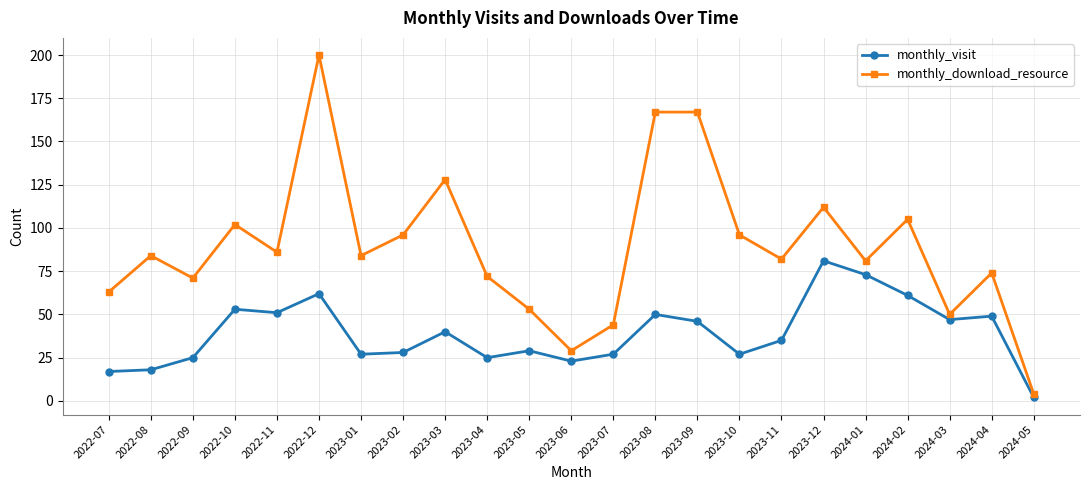

At which category does the chart reach its peak across all series?

2022-12